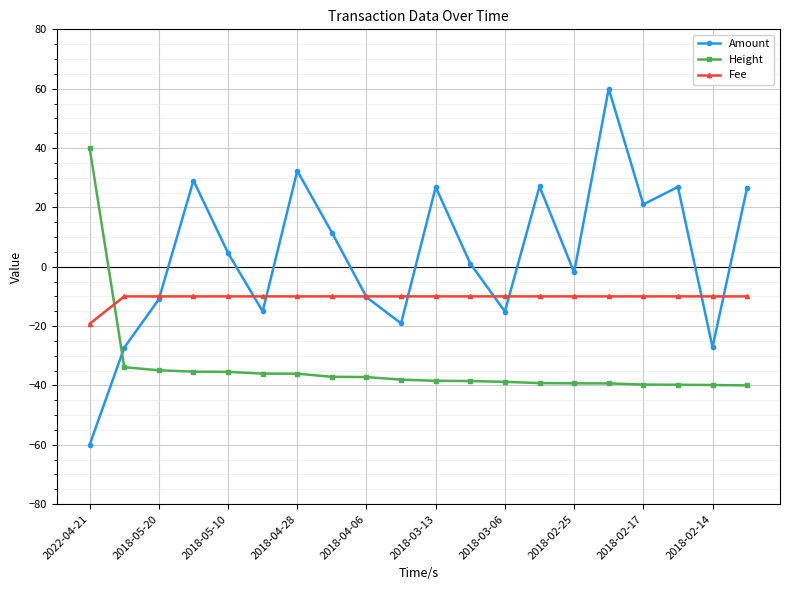

Which series has the largest range (max minus min)?

Amount